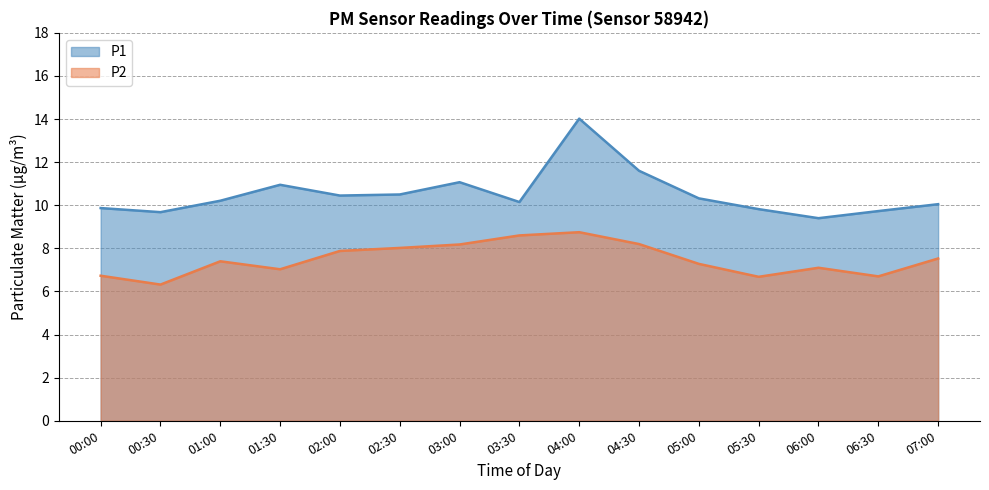

What is the sum of the P1 values at 03:30 and 00:00?

20.0